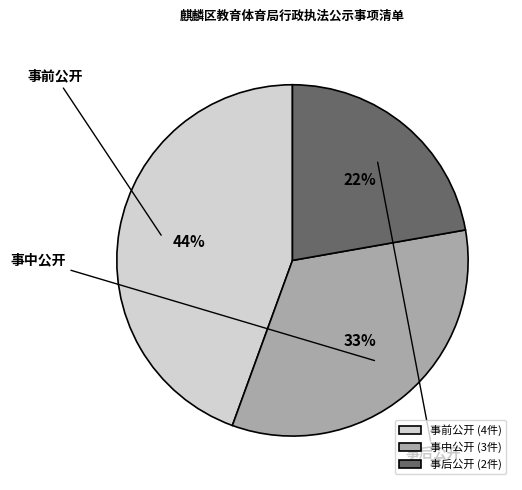

Rank the categories by value from highest to lowest.

事前公开, 事中公开, 事后公开